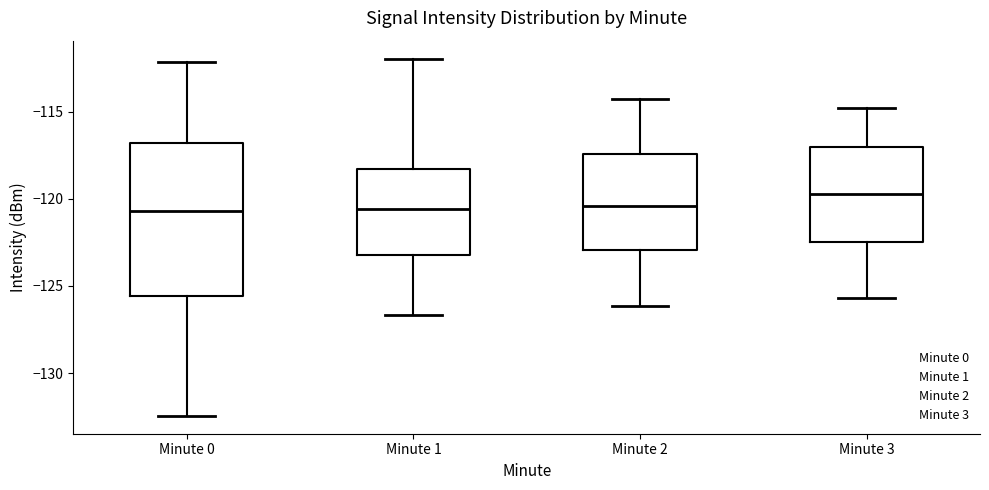

Which box's median line is the highest?

Minute 3